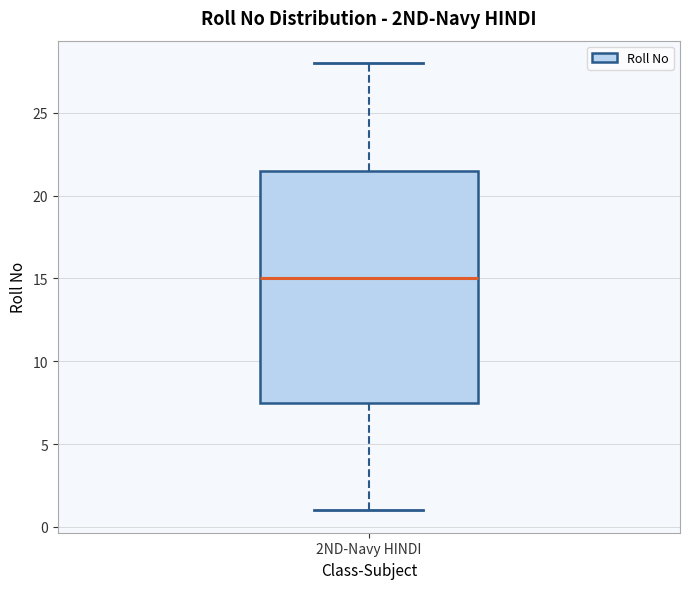

Transcribe this box plot: give where the median line is, the range the box spans, and where the two whiskers end, as read against the y-axis. The values are not printed on the chart, so give them approximately, as read against the axis.

median 15.0, box 7.5 to 21.5, whiskers 1.0 to 28.0